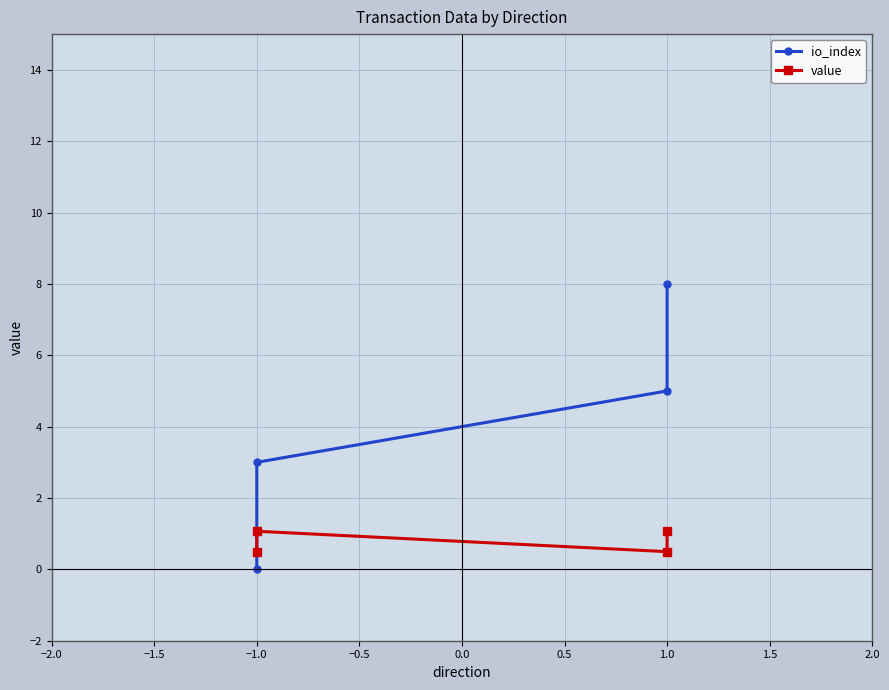

Count the number of categories in the chart.

4